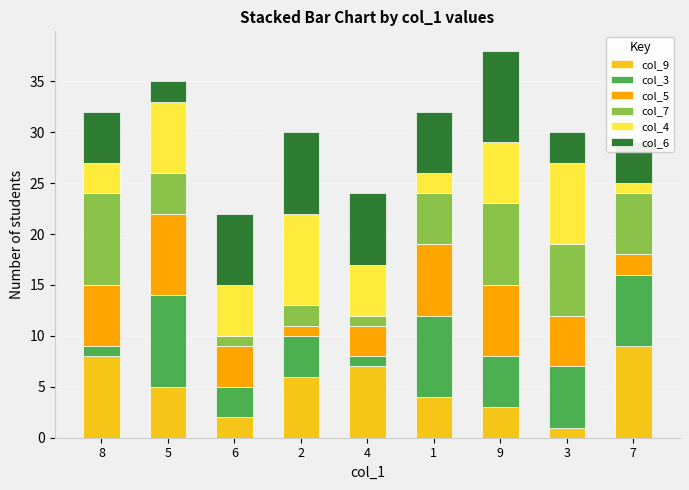

At which label does col_3 first exceed 5?

5